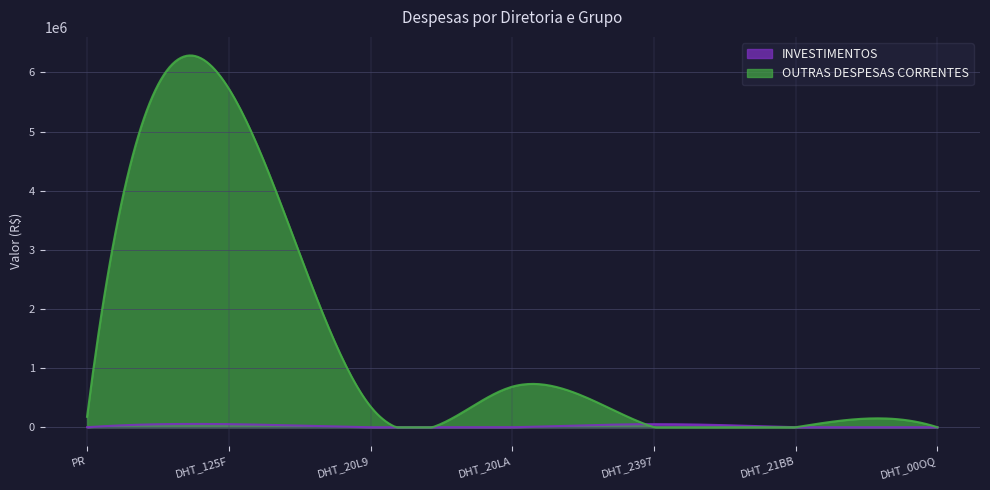

Rank the categories by OUTRAS DESPESAS CORRENTES value from lowest to highest.

DHT_2397, DHT_21BB, DHT_00OQ, PR, DHT_20L9, DHT_20LA, DHT_125F